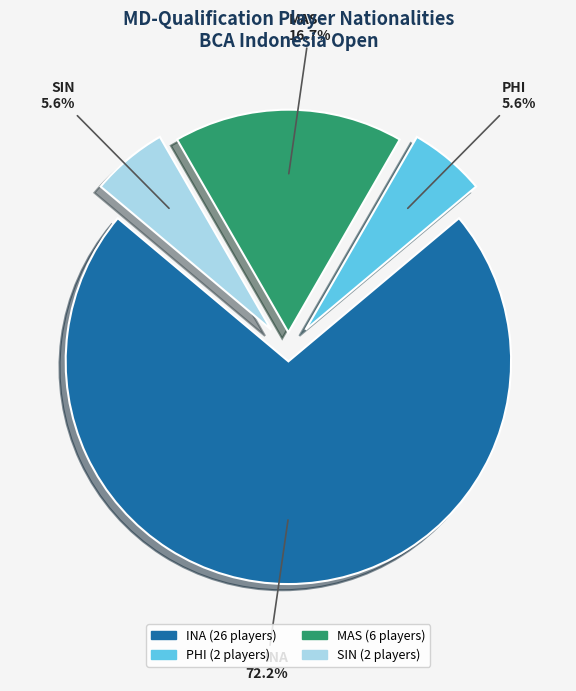

What is the largest slice in the pie chart?

INA